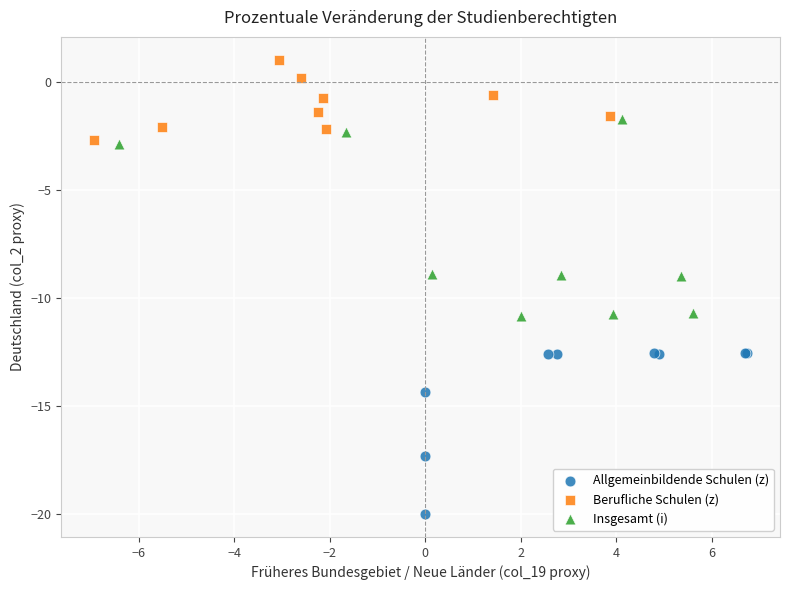

Which series reaches the maximum Y coordinate?

Berufliche Schulen (z)